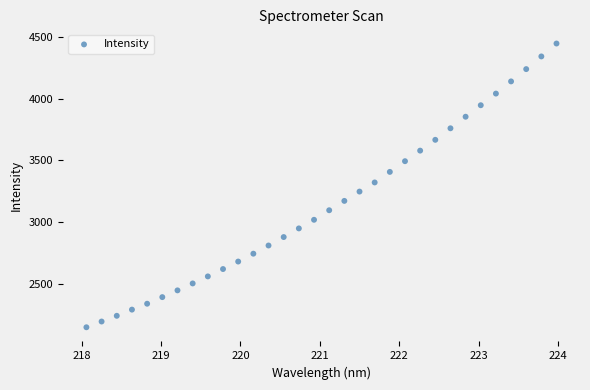

What is the range of Y values (max minus min)?

2297.8